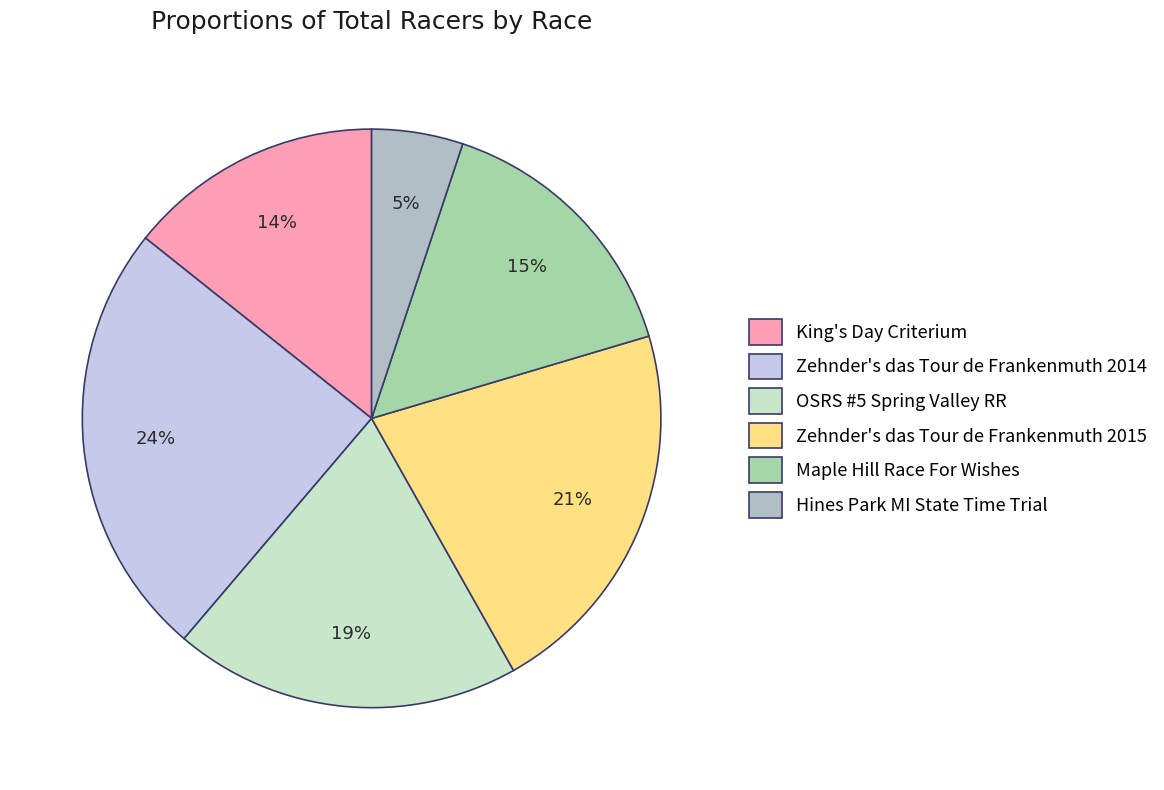

The Zehnder's das Tour de Frankenmuth 2014 slice represents 24% of the pie. True or false?

True